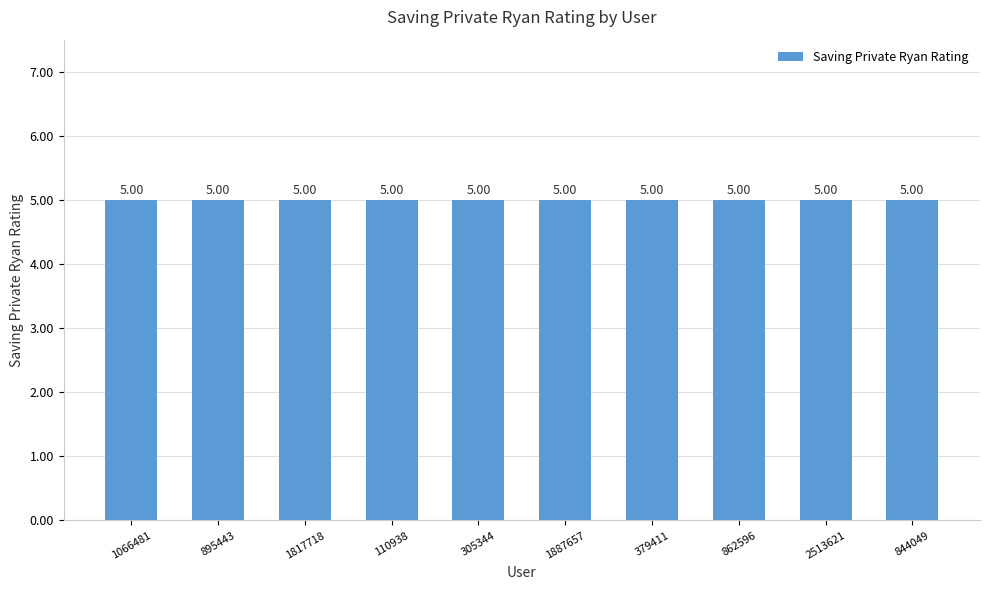

Is it true that the value at 1220185 is 2?

False